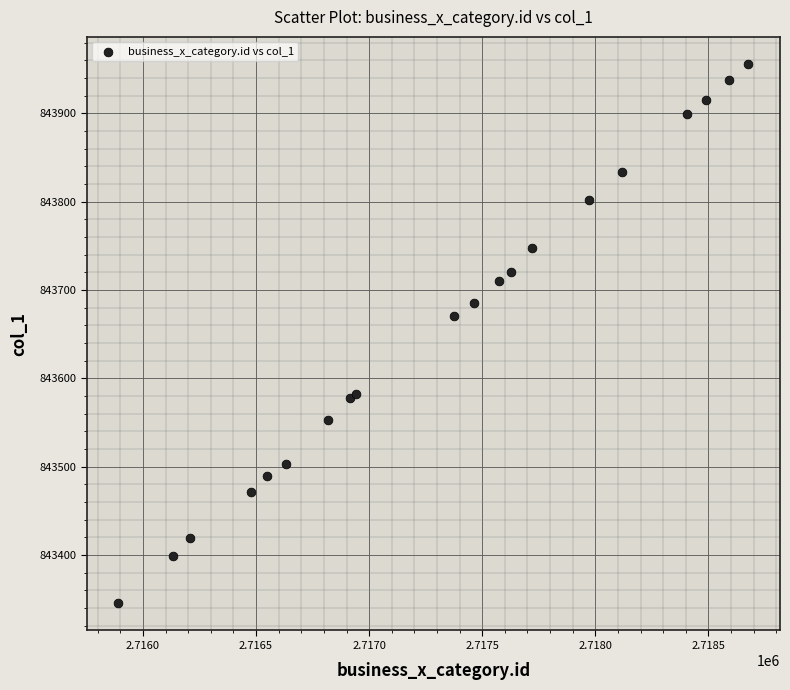

What Y value in the scatter plot is closest to 843650?

843671